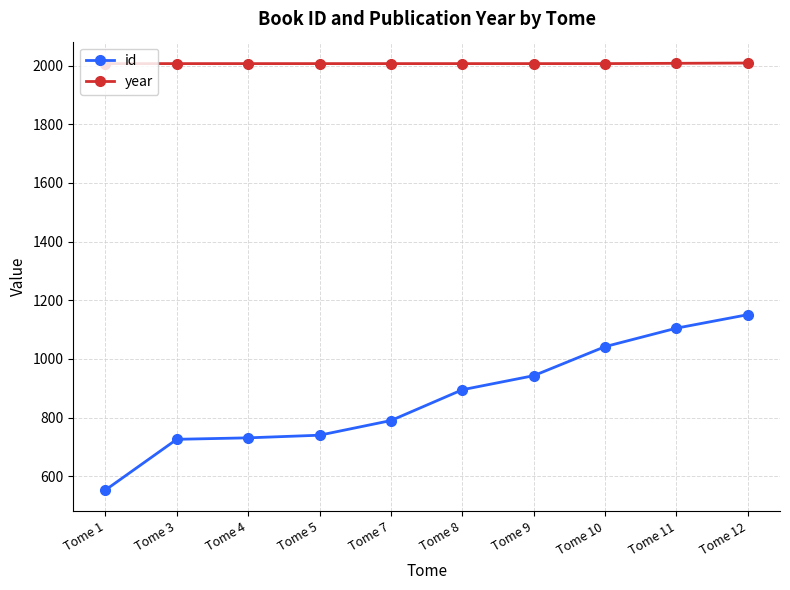

At Tome 4, list the series in order from largest to smallest.

year, id